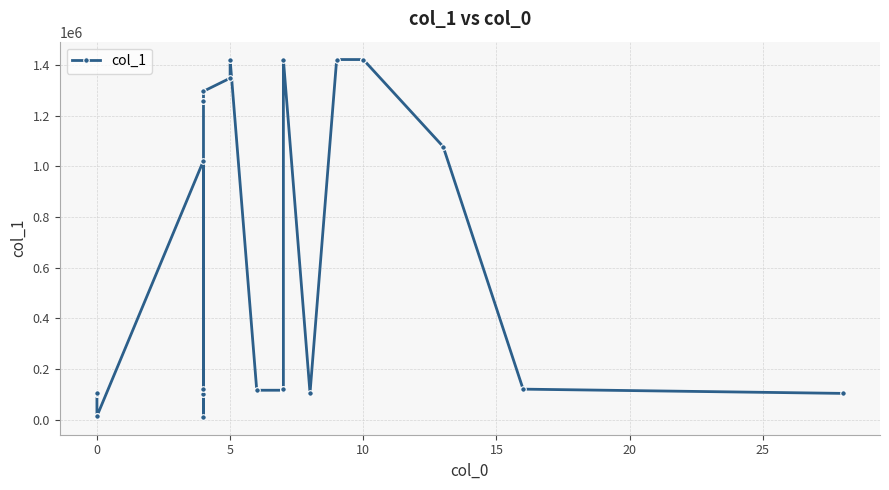

Reading left to right, extract all data points from this chart.

102550	102780	103171	13064	13721	1022208	102764	102765	10981	119847	1256906	1256926	1295963	1347696	1421174	1421179	116021	116019	116119	116156	119832	120423	1421195	105063	1421172	1421134	1421181	1077304	120354	103578